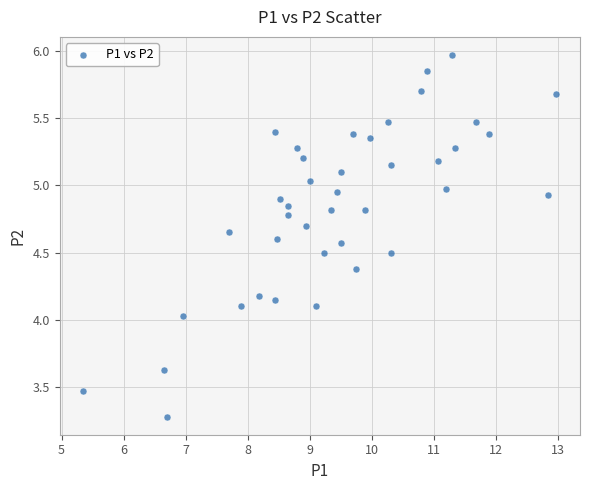

What is the range of X values (max minus min)?

7.6